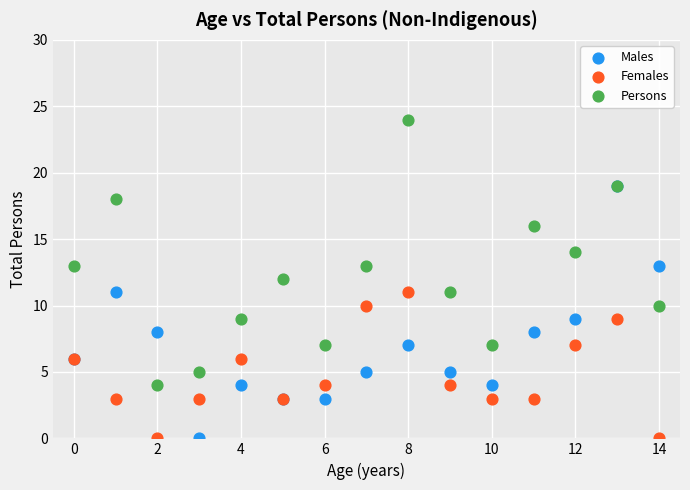

Which series has the widest spread of Y values?

Persons